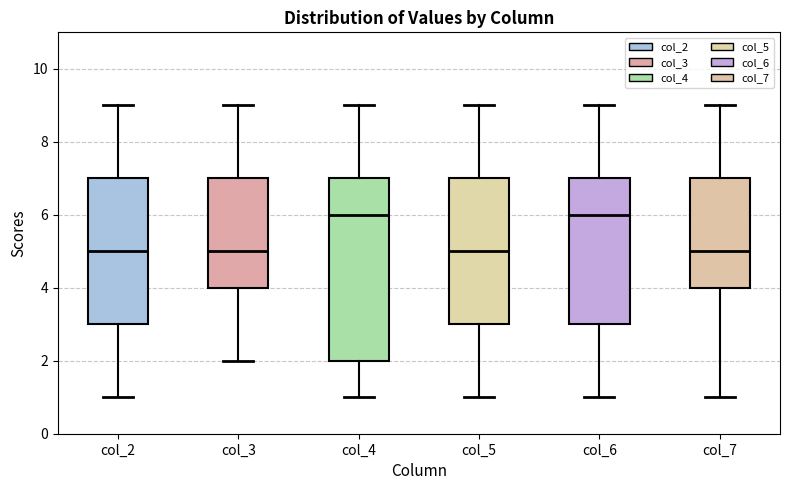

Comparing the boxes themselves (not the whiskers), which one is the tallest?

col_4